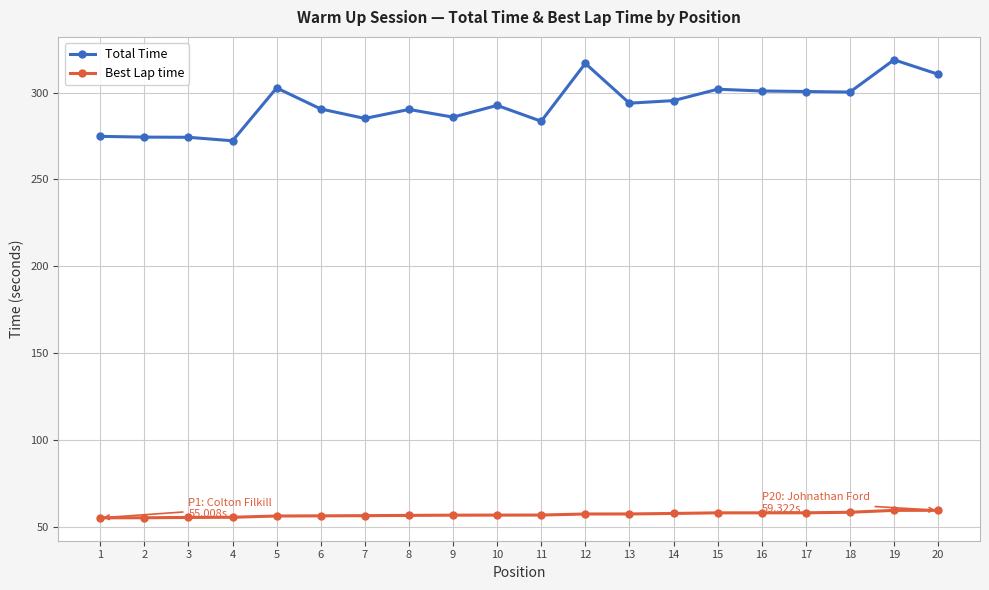

Which series has the largest total across all categories?

Total Time